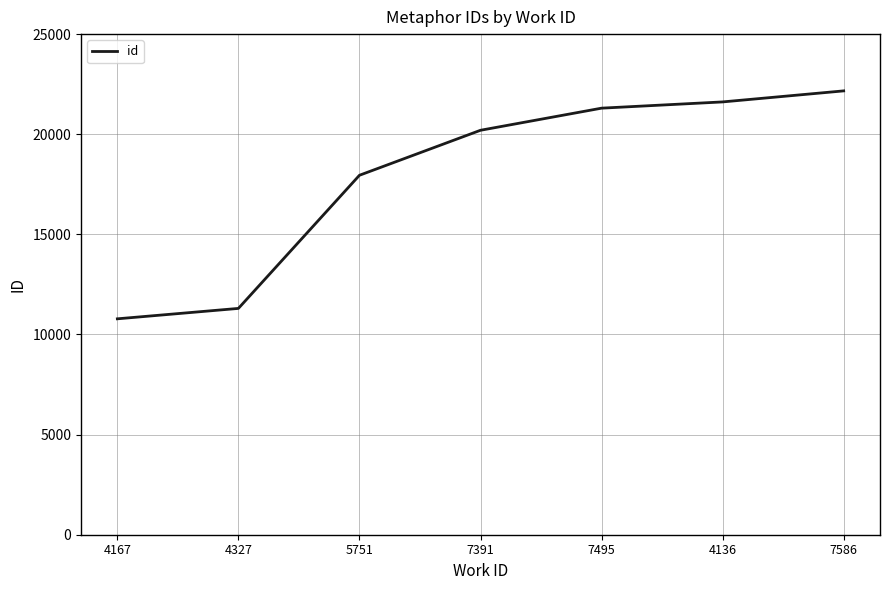

Which label corresponds to the smallest value in the chart?

4167